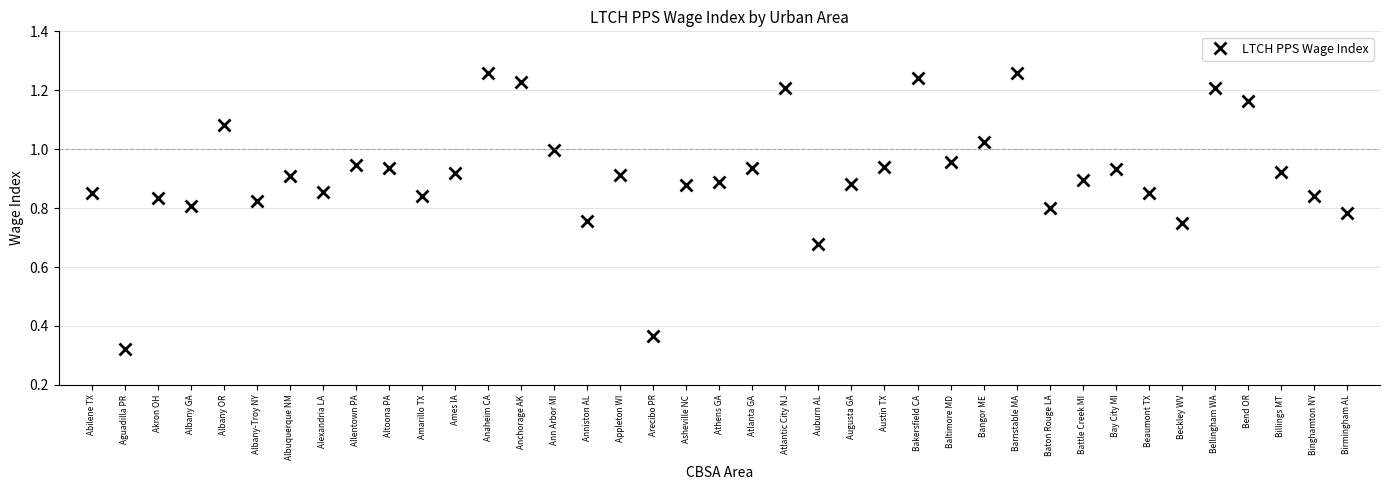

Is this an area chart (filled region under the line)?

No